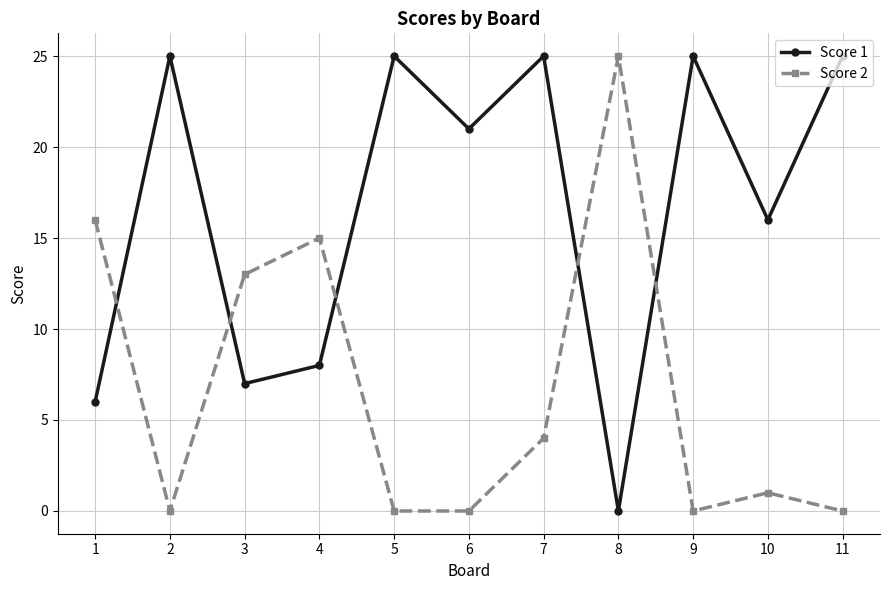

Rank the series by their average value, from highest to lowest.

Score 1, Score 2